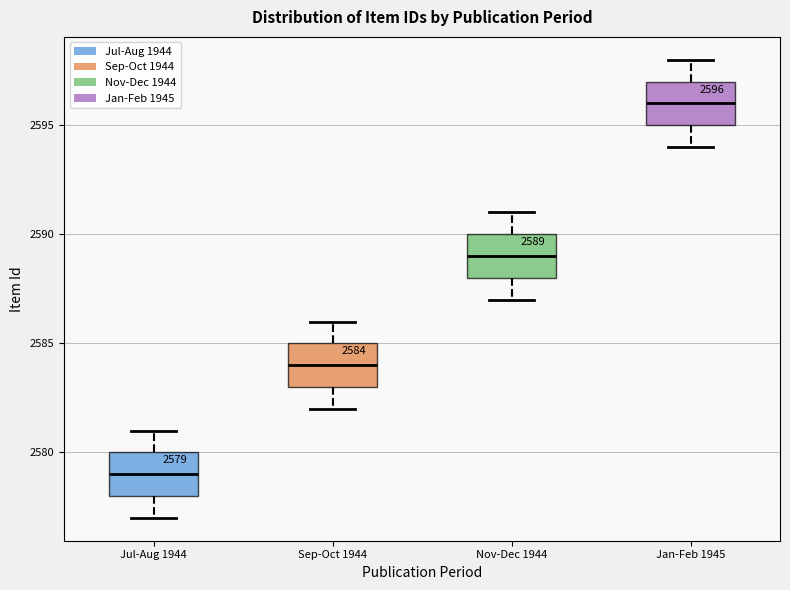

Which box's median line is the lowest?

Jul-Aug 1944